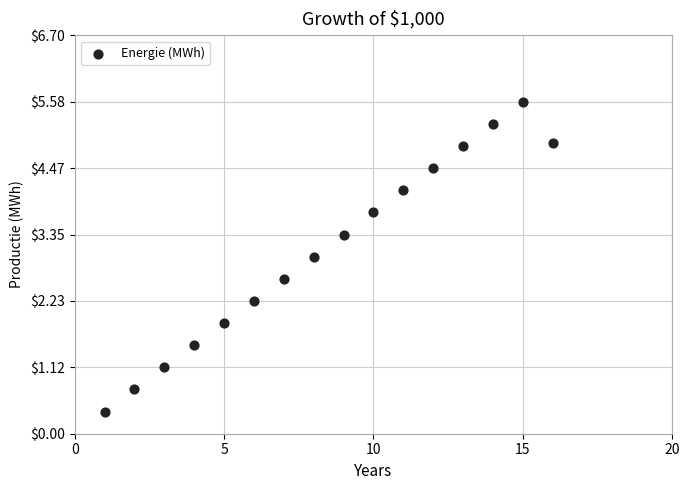

What Y value in the scatter plot is closest to 2?

1.9